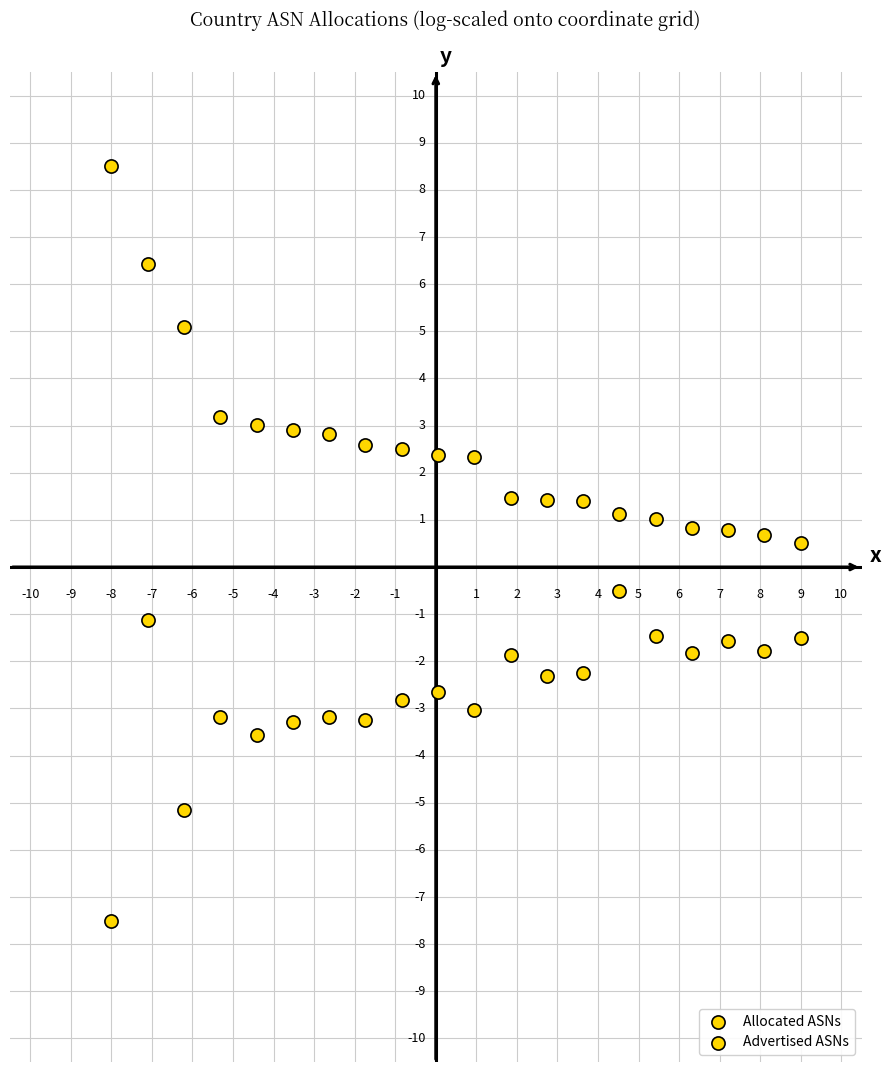

How many points are shown in the scatter plot?

40